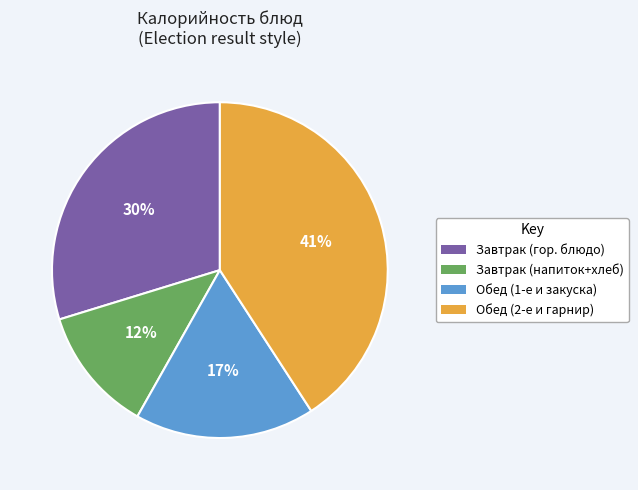

To the nearest percent, what is the average slice percentage?

25%